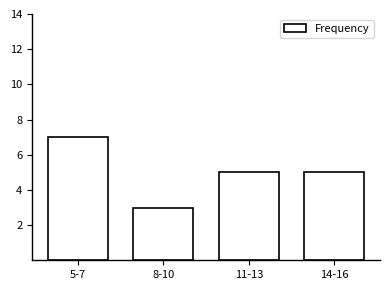

Reading left to right, list all the values displayed in this chart.

5-7=7	8-10=3	11-13=5	14-16=5